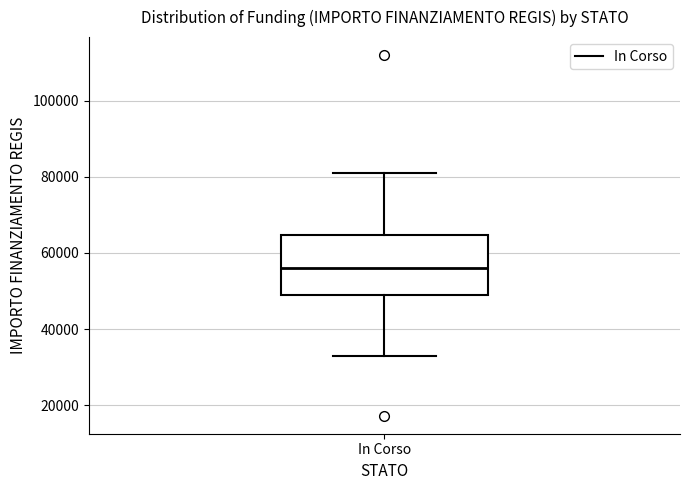

Transcribe this box plot: give where the median line is, the range the box spans, and where the two whiskers end, as read against the y-axis. The values are not printed on the chart, so give them approximately, as read against the axis.

median 56000, box 50000 to 64000, whiskers 32000 to 80000